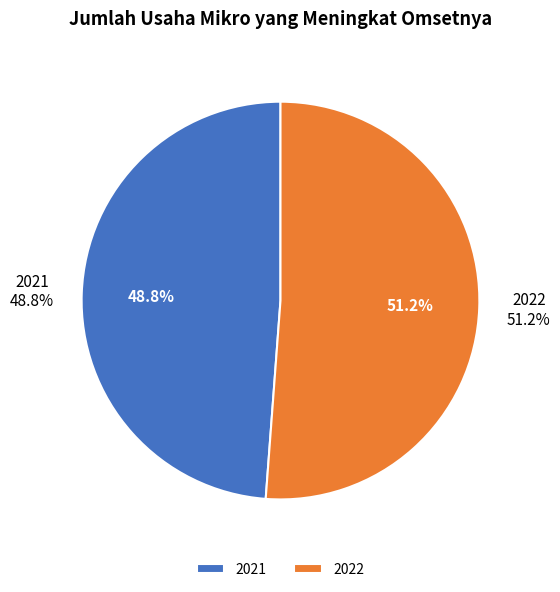

To the nearest percent, what portion does 2021 represent?

49%